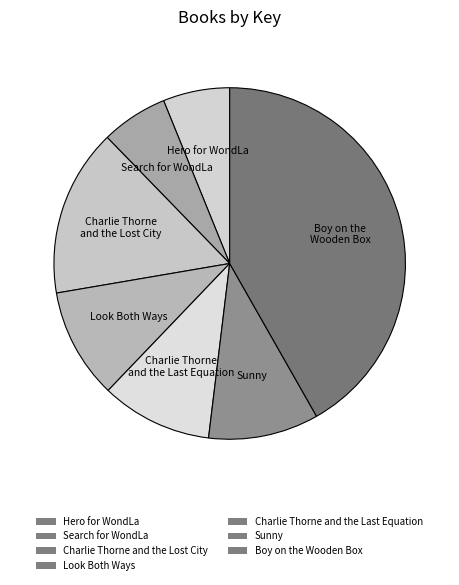

Rank the categories by value from highest to lowest.

Boy on the Wooden Box, Charlie Thorne and the Lost City, Charlie Thorne and the Last Equation, Look Both Ways, Sunny, Hero for WondLa, Search for WondLa